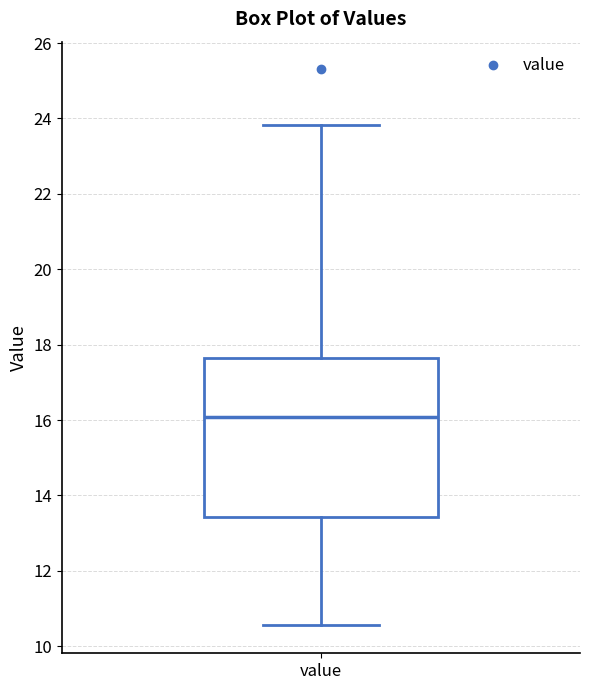

Where does the median line of the box for value sit on the y-axis? The values are not printed on the chart, so give them approximately, as read against the axis.

16.0